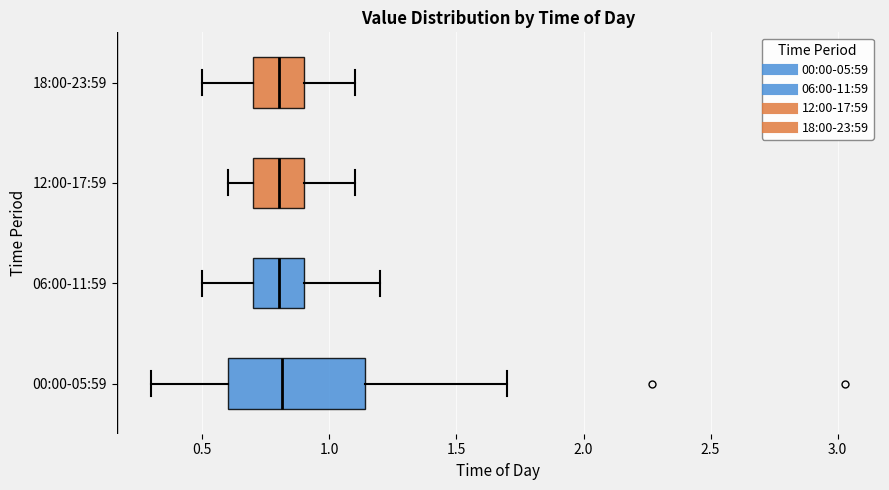

Reading bottom to top, read every box against the x-axis: the position of its median line, the range the box covers, and the ends of its whiskers. The values are not printed on the chart, so give them approximately, as read against the axis.

00:00-05:59: median 0.80, box 0.60 to 1.15, whiskers 0.30 to 1.70
06:00-11:59: median 0.80, box 0.70 to 0.90, whiskers 0.50 to 1.20
12:00-17:59: median 0.80, box 0.70 to 0.90, whiskers 0.60 to 1.10
18:00-23:59: median 0.80, box 0.70 to 0.90, whiskers 0.50 to 1.10